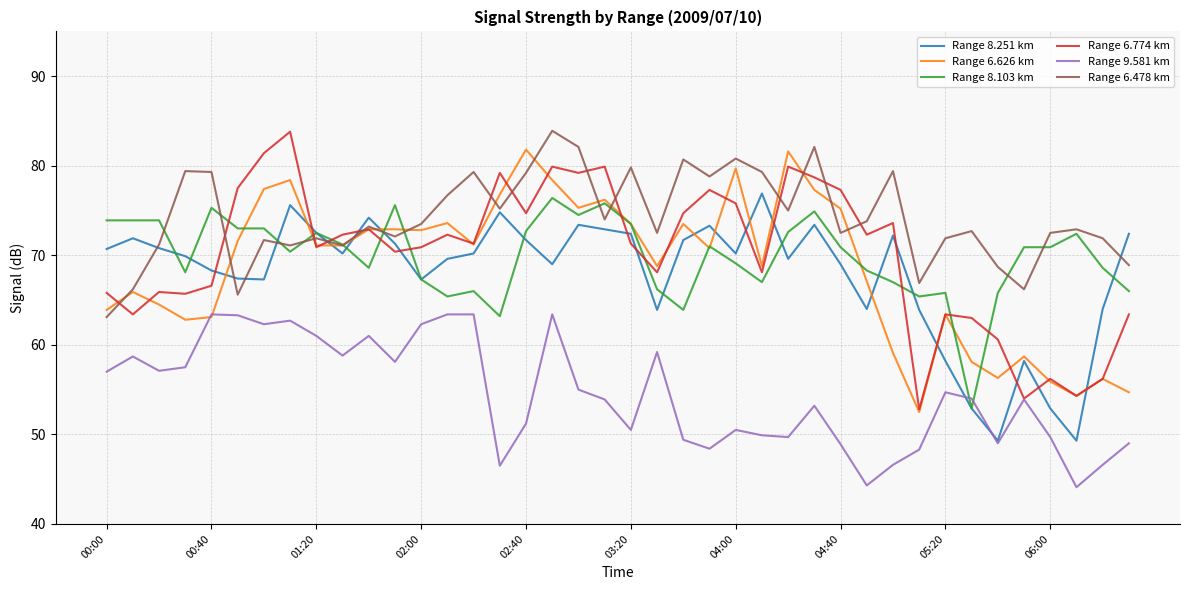

What is the minimum value shown in the chart?

44.1